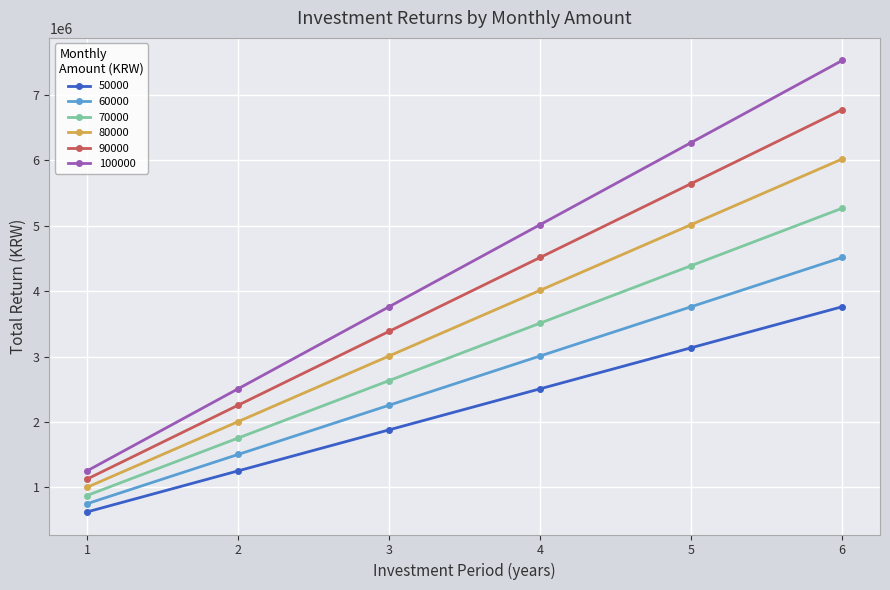

How many data points does each series have?

6